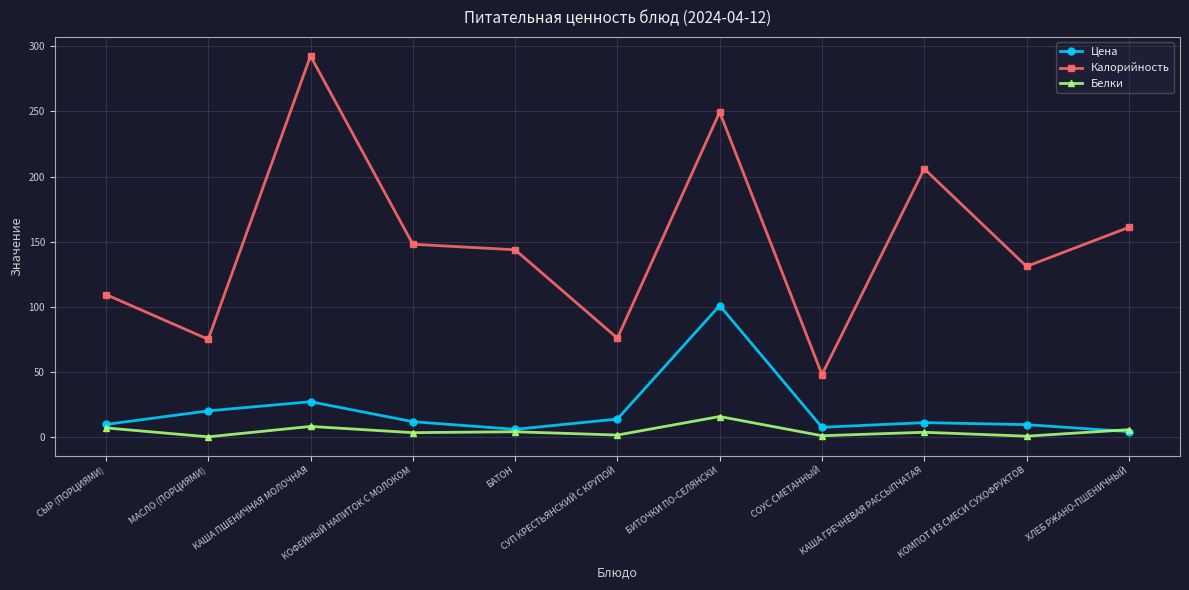

Which series has the largest total across all categories?

Калорийность